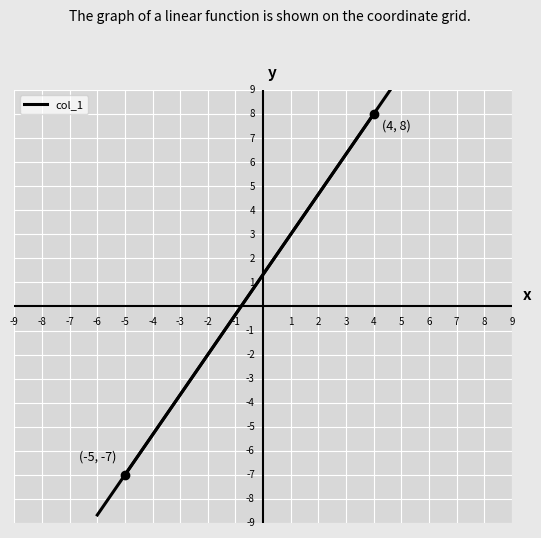

Reading right to left, transcribe all the data shown in this chart.

8	-7